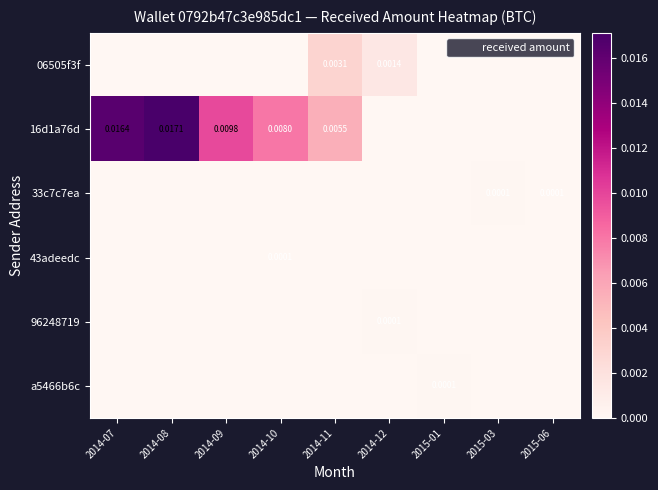

List the labels in order of 16d1a76d value, largest first.

2014-08, 2014-07, 2014-09, 2014-10, 2014-11, 2014-12, 2015-01, 2015-03, 2015-06